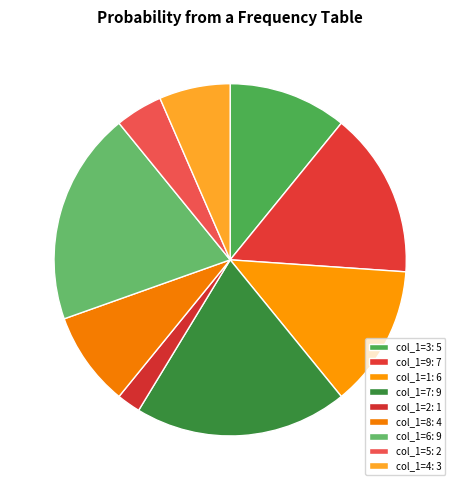

Is there any slice that represents more than half of the pie?

No